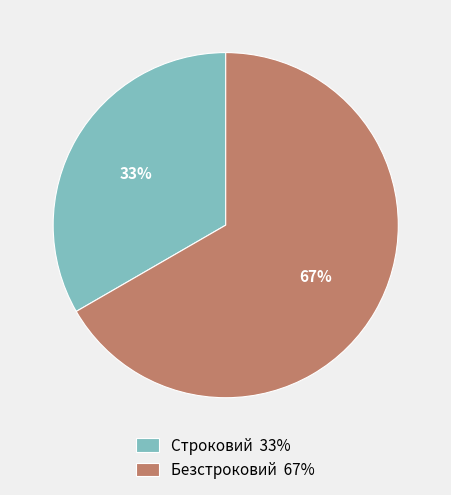

Do Строковий and Безстроковий together represent more than half of the pie?

Yes